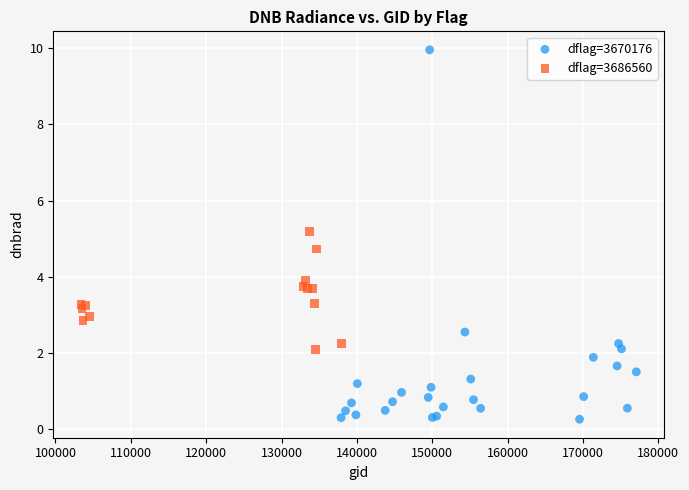

Which series has the widest spread of Y values?

dflag=3670176